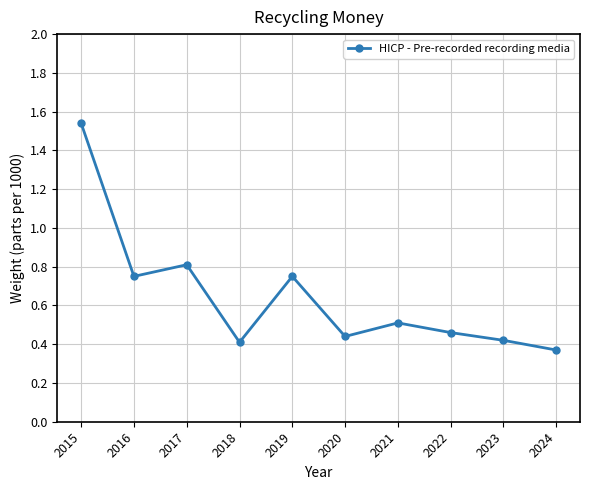

How many points are lower than both their immediate neighbors (excluding endpoints)?

3